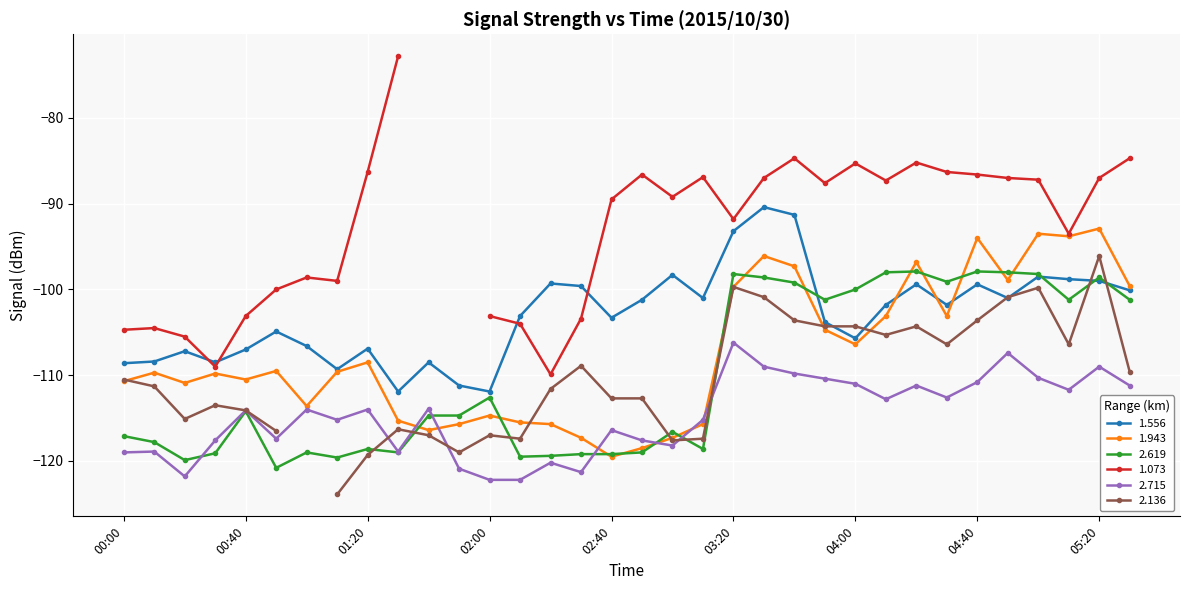

What is the sum of all 2.715 values?

-3902.4